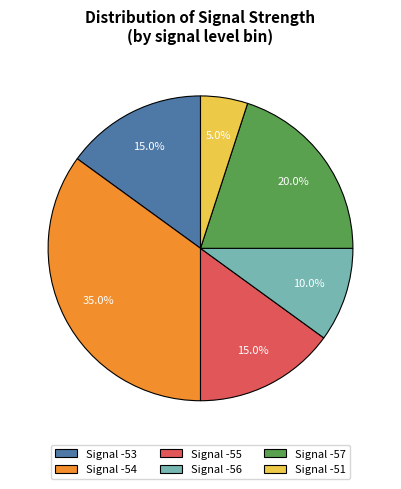

Approximately how many times larger is the value at Signal -55 compared to Signal -56?

1.5